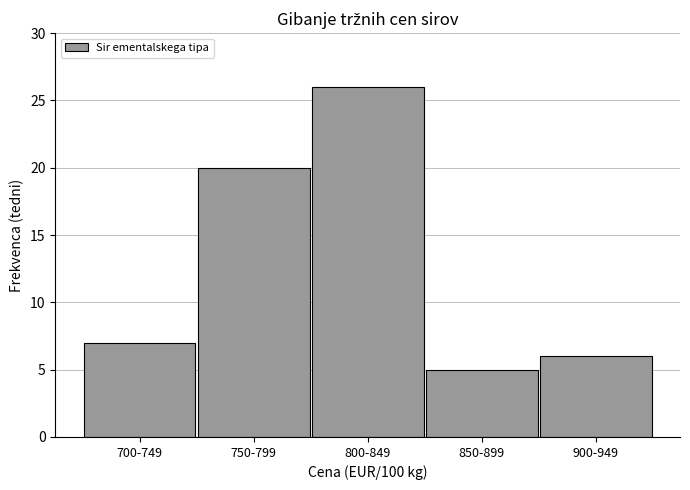

Reading left to right, transcribe all the data shown in this chart.

7	20	26	5	6